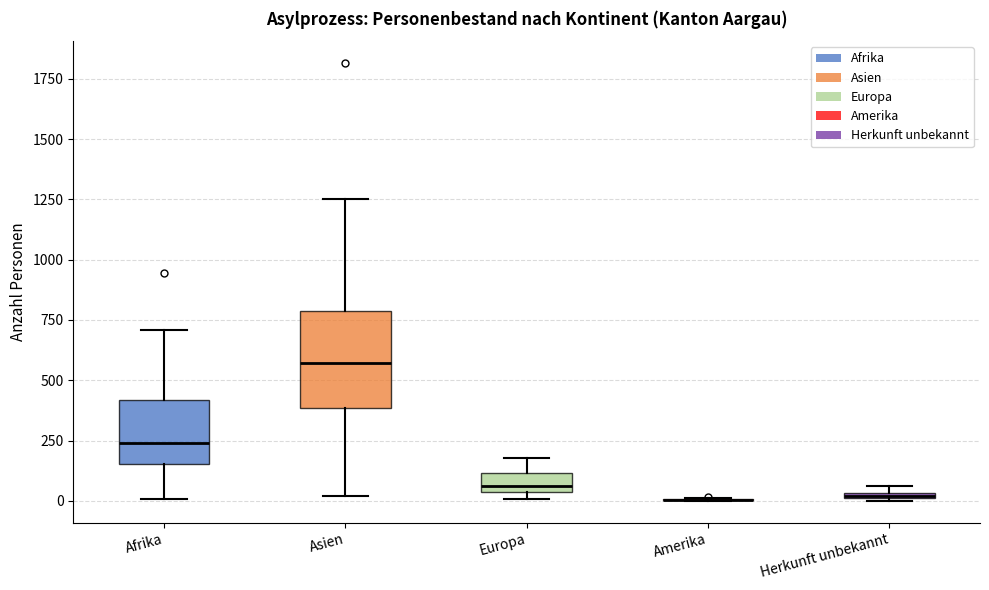

Comparing the boxes themselves (not the whiskers), which one is the tallest?

Asien